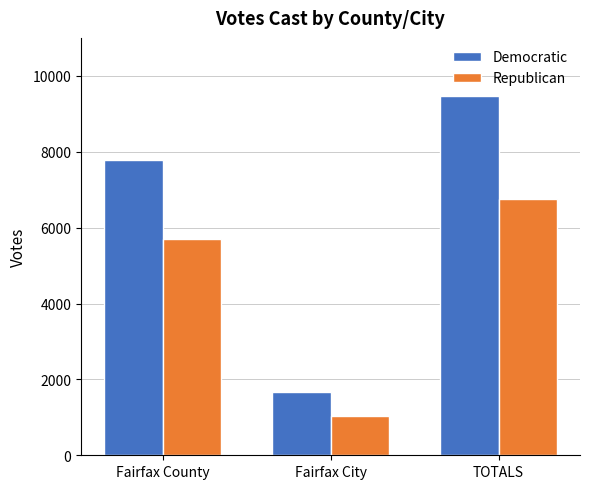

What is the spread (max minus min) of values at TOTALS?

2729